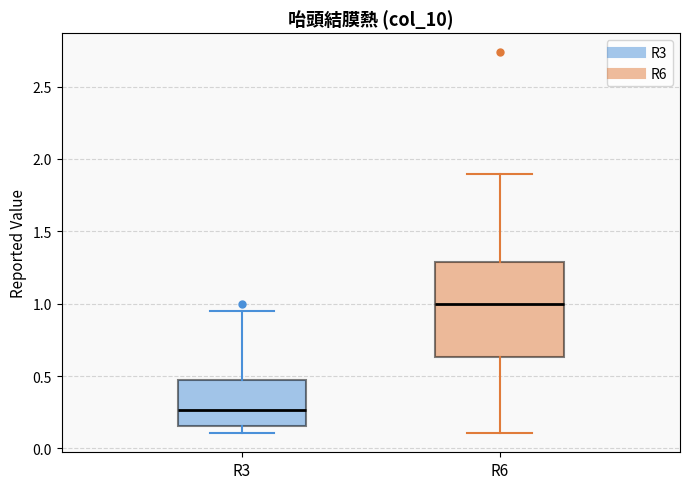

Which box's median line is the lowest?

R3